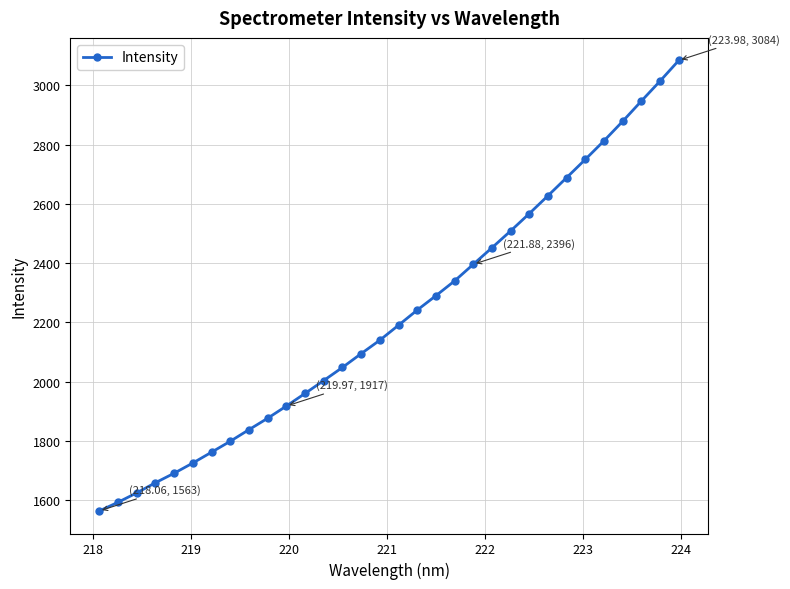

Count the number of data series in this chart.

1